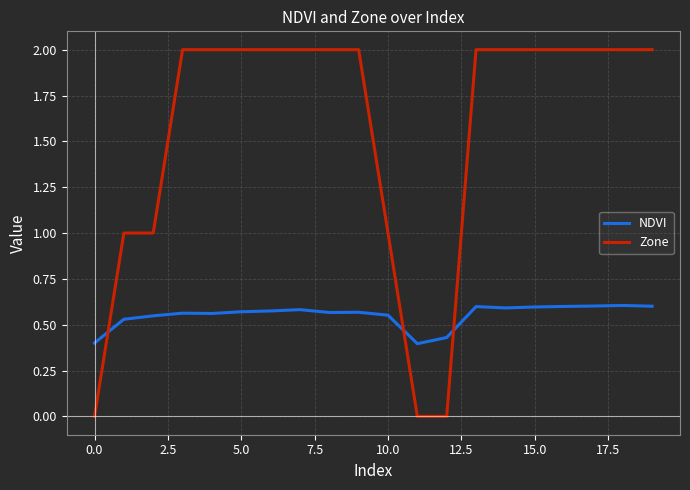

What is the difference between the maximum and minimum values in the Zone series?

2.0